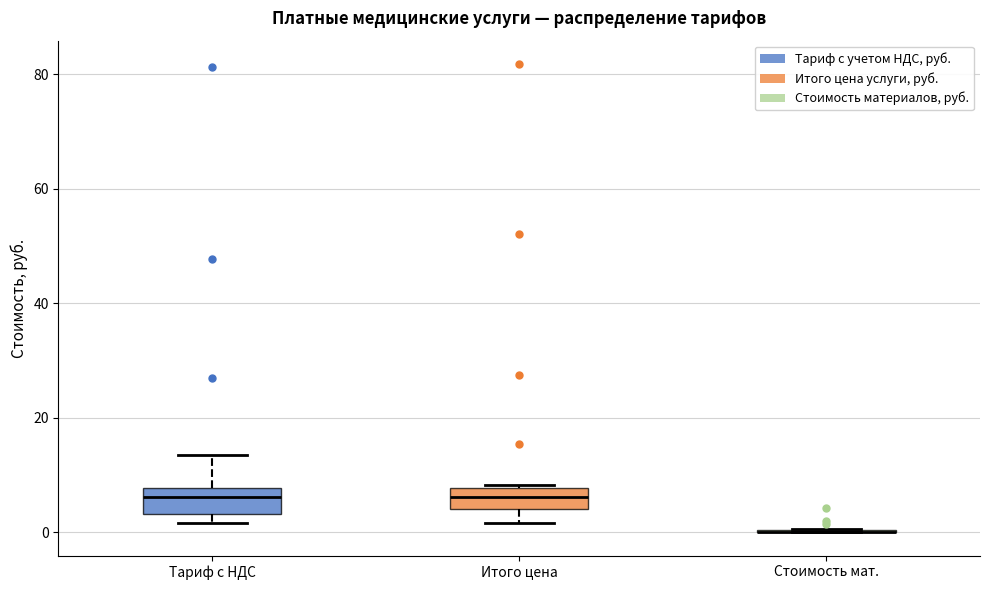

Where is the lower edge of the box for Итого цена on the y-axis? The values are not printed on the chart, so give them approximately, as read against the axis.

4